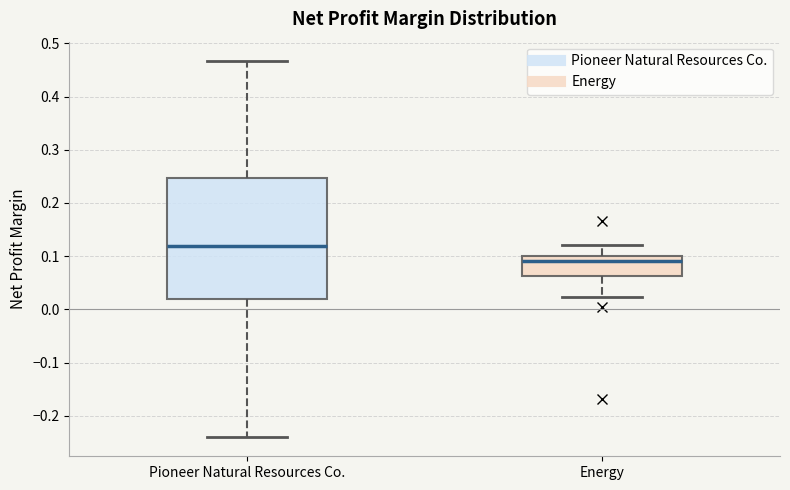

Which box is the tallest, from its lower edge to its upper edge?

Pioneer Natural Resources Co.